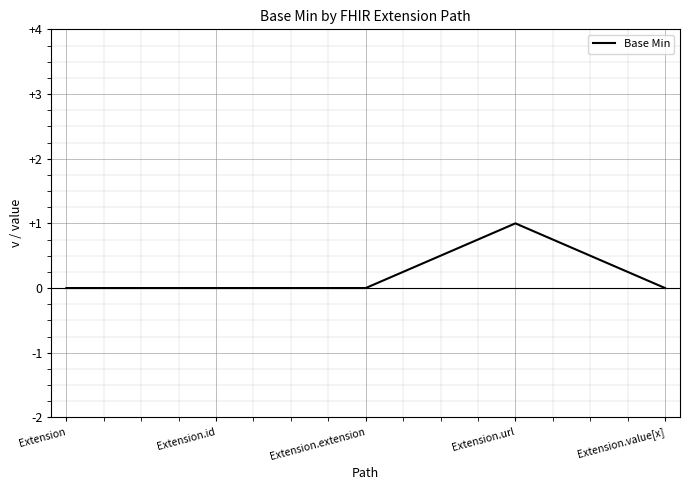

What position from the left is Extension.url?

4